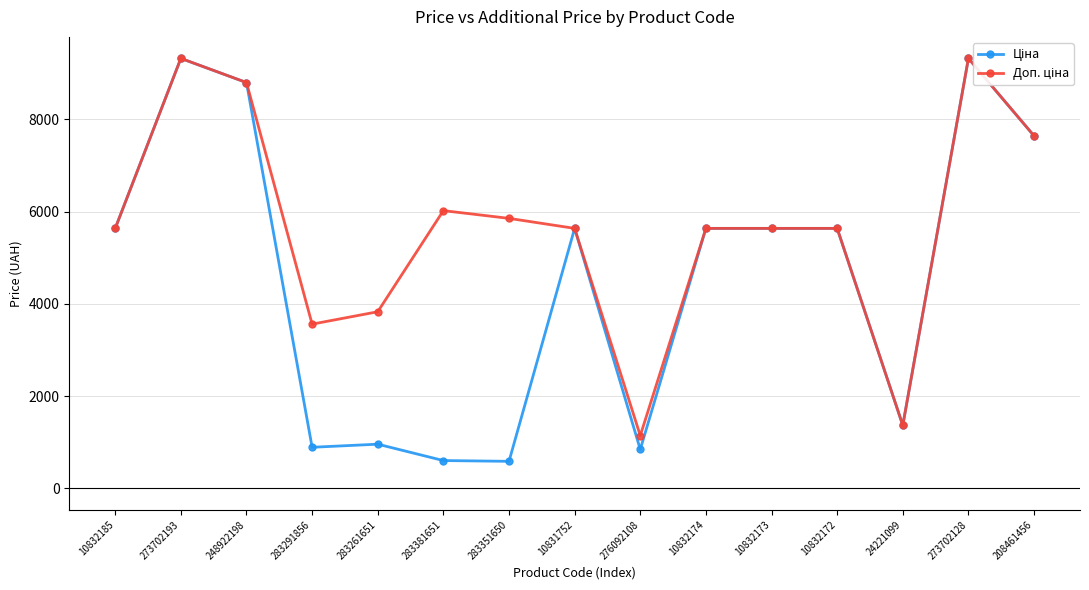

Between 283291856 and 24221099, which series saw the biggest shift?

Доп. ціна